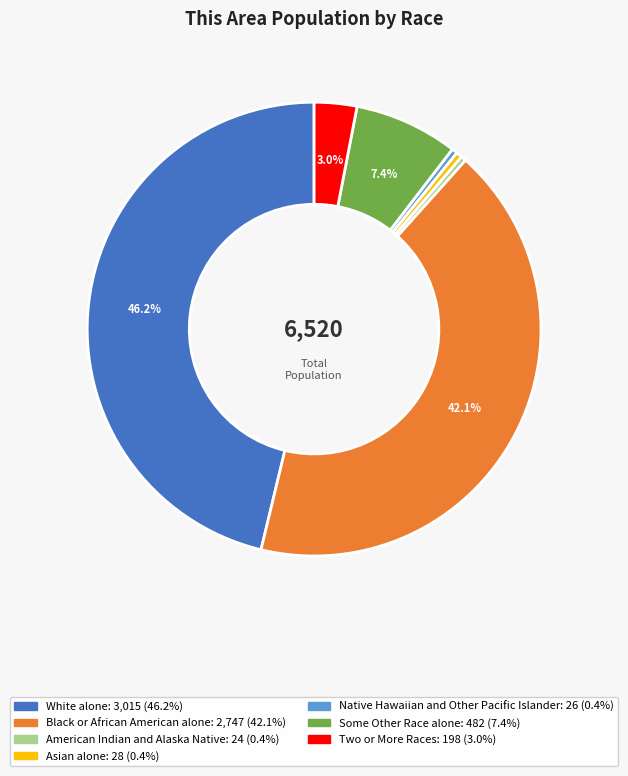

Which category has the biggest portion of the pie?

White alone